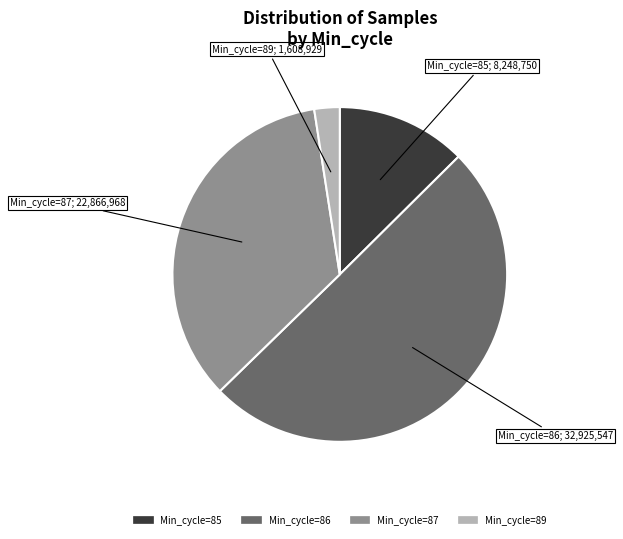

Count the number of slices in the pie.

4